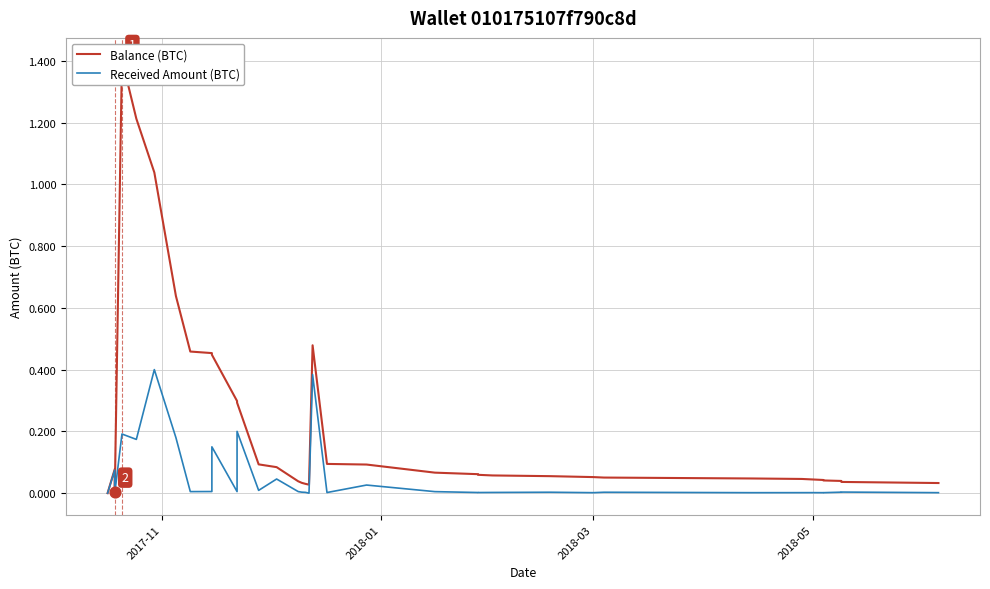

Which series has the widest spread of Y values?

Balance (BTC)